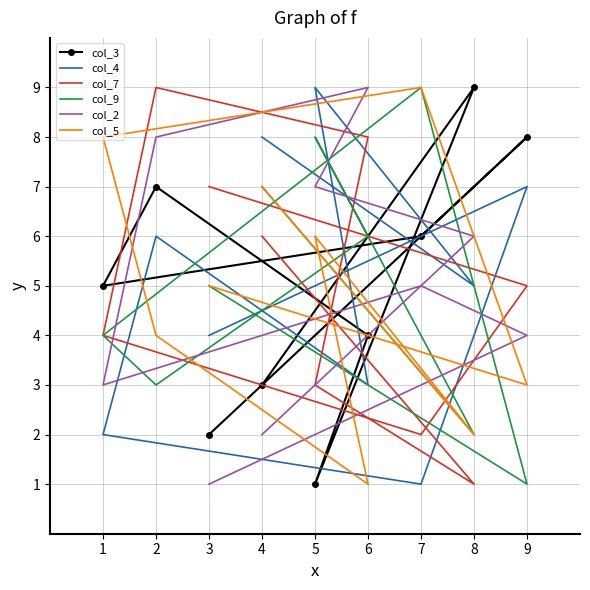

At which category is the sum across all series the highest?

2